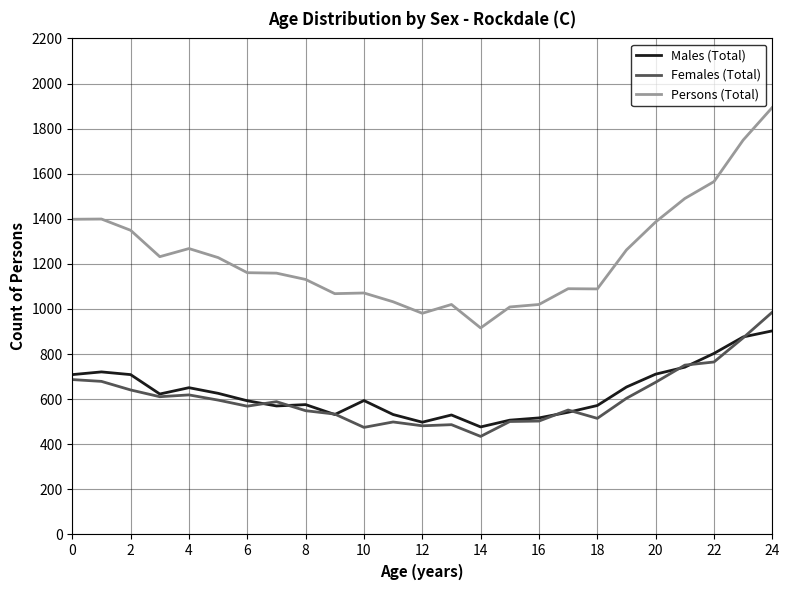

True or false: Females (Total) and Persons (Total) cross at least once.

False